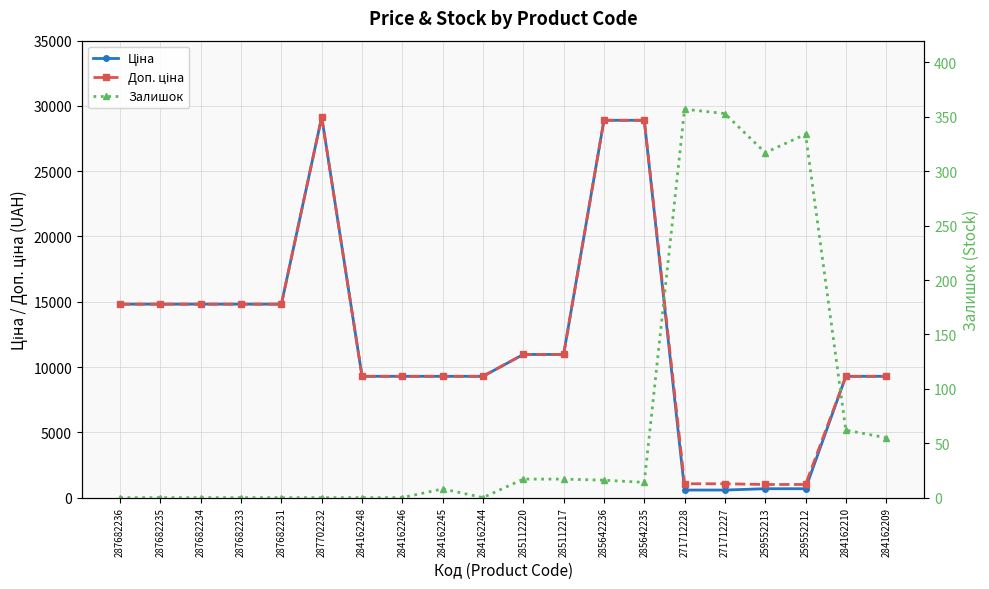

What is the maximum value shown in the chart?

29152.3